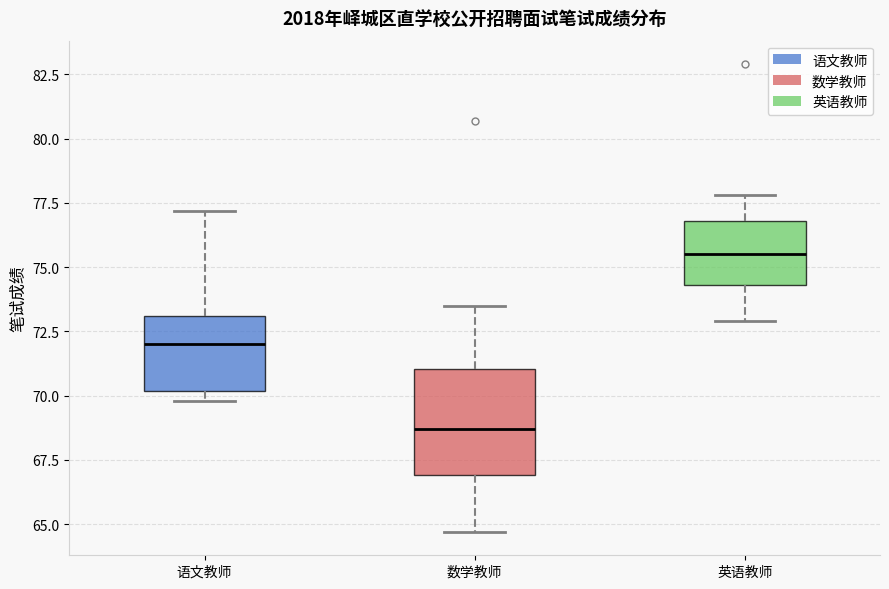

Comparing the boxes themselves (not the whiskers), which one is the tallest?

数学教师